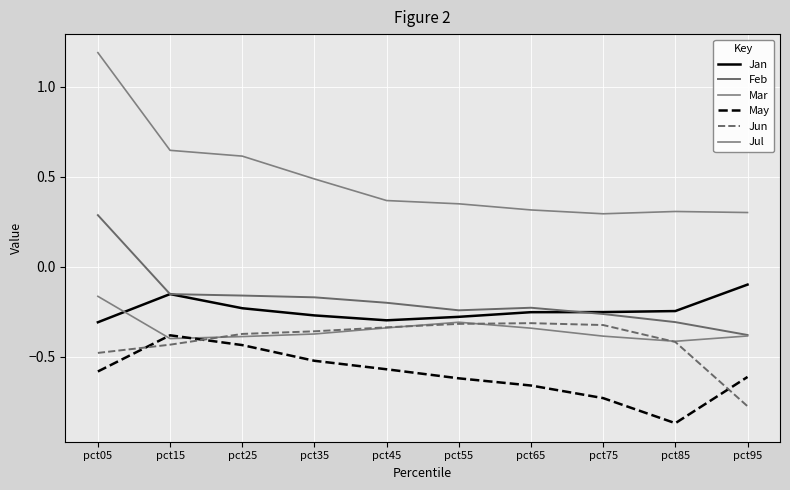

Which category has the lowest value across all series?

pct85